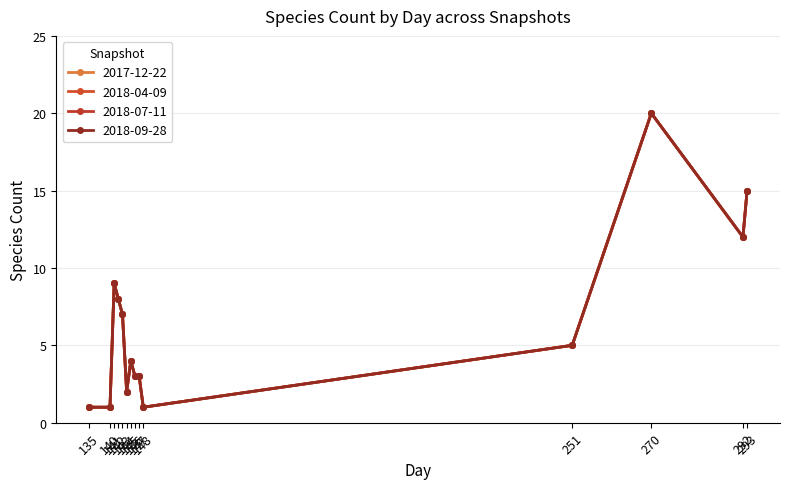

Which category has the lowest value in the 2018-04-09 series?

135